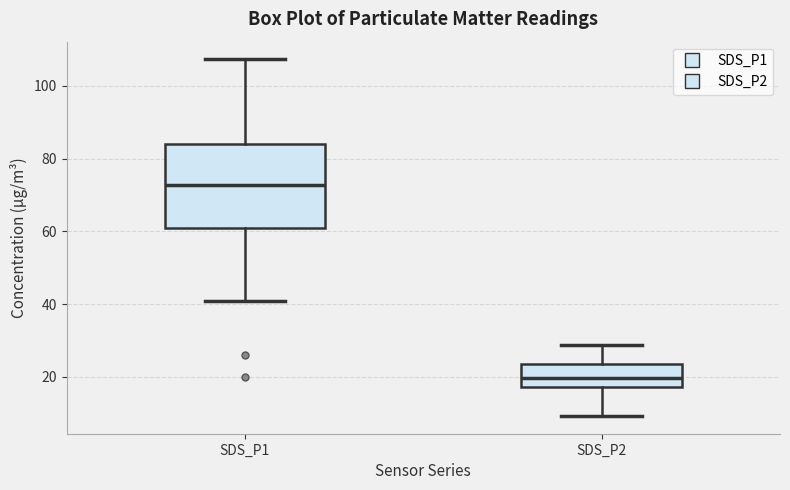

Comparing the boxes themselves (not the whiskers), which one is the tallest?

SDS_P1